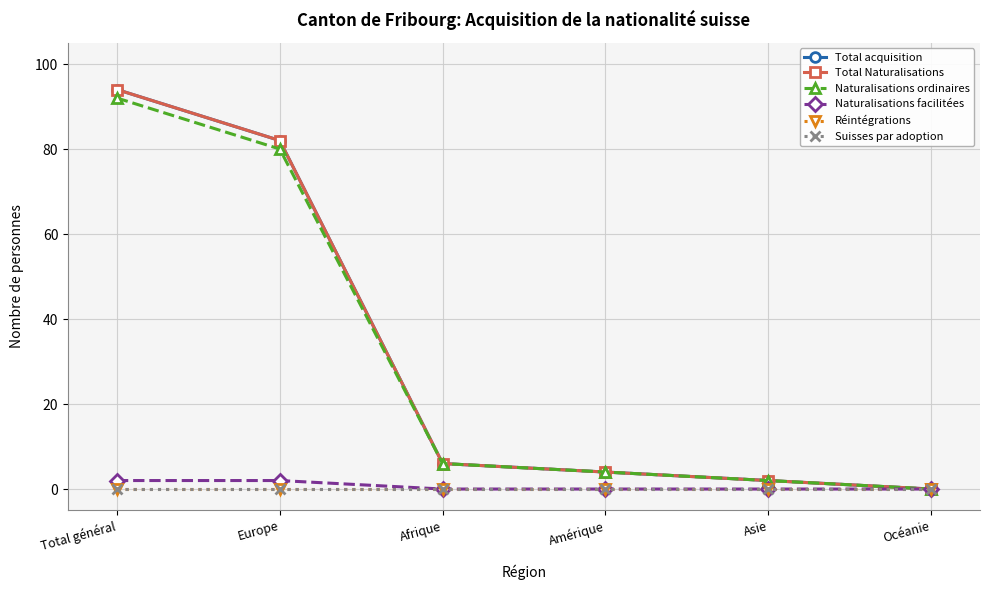

True or false: Naturalisations facilitées has more than 0 points higher than both neighbors.

False